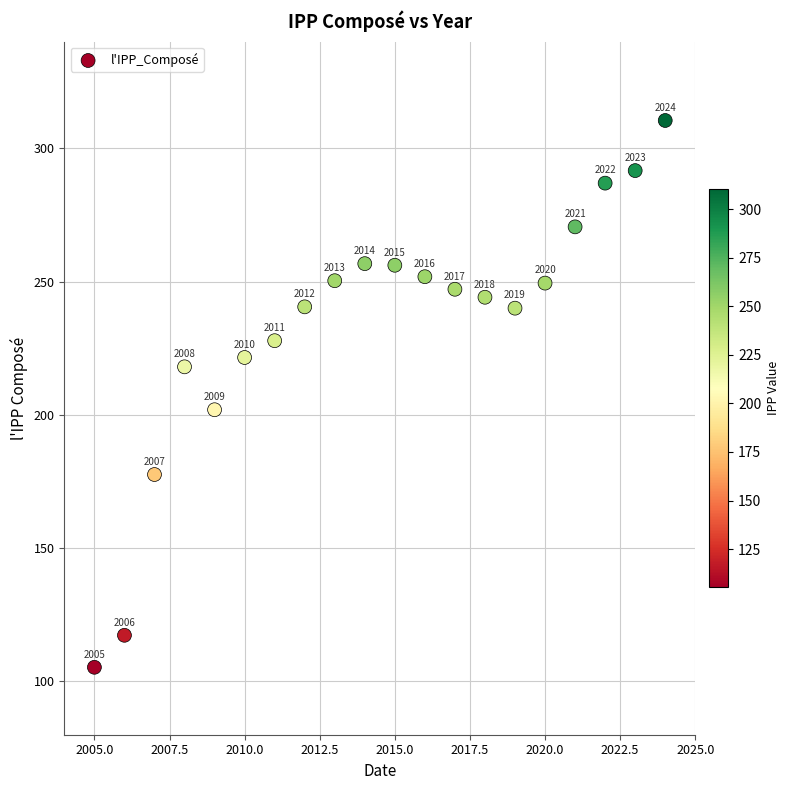

What Y value in the scatter plot is closest to 207?

201.9